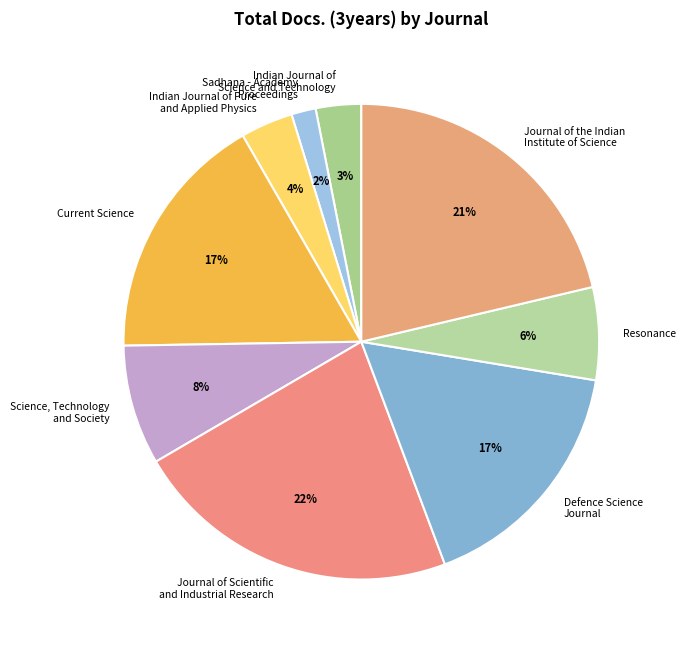

To the nearest percent, what is the average slice percentage?

11%